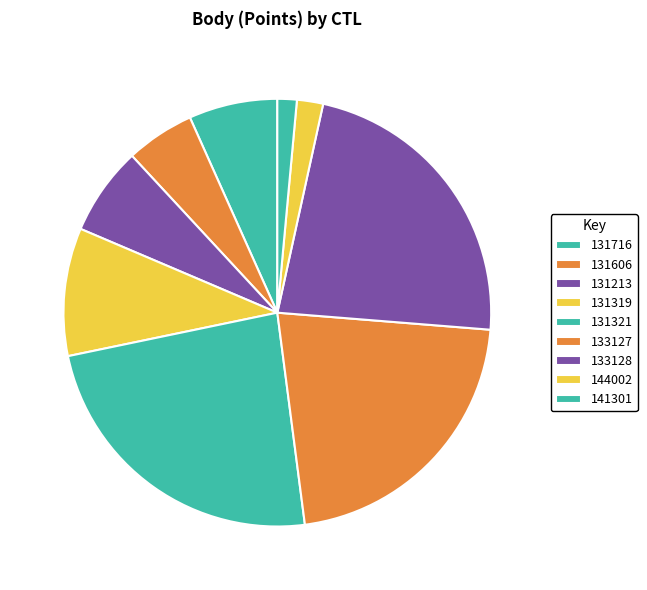

How many slices are in this pie chart?

9